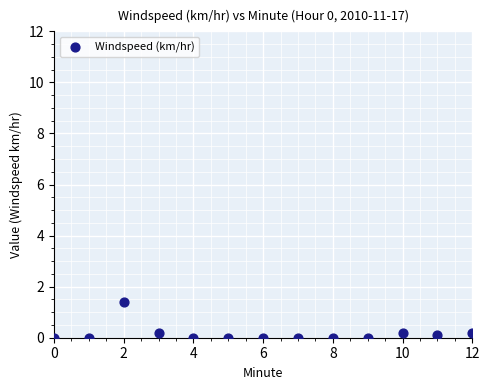

What is the range of Y values (max minus min)?

1.4